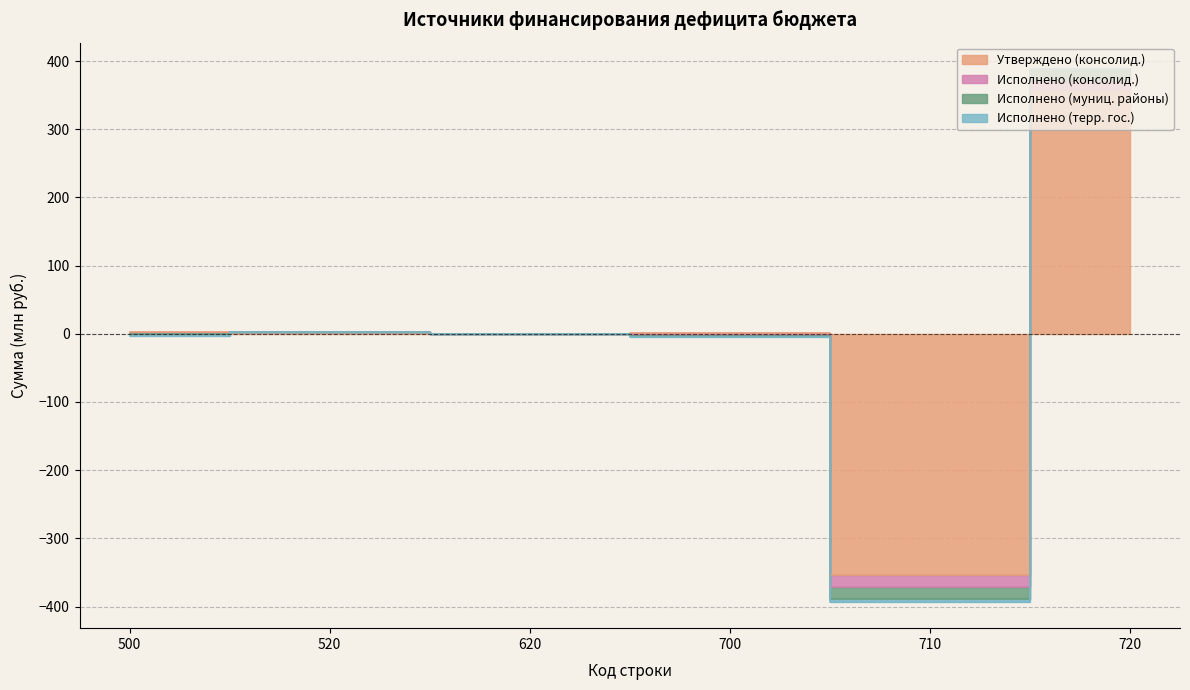

How many intersections are there between Утверждено (консолид.) and Исполнено (муниц. районы)?

1